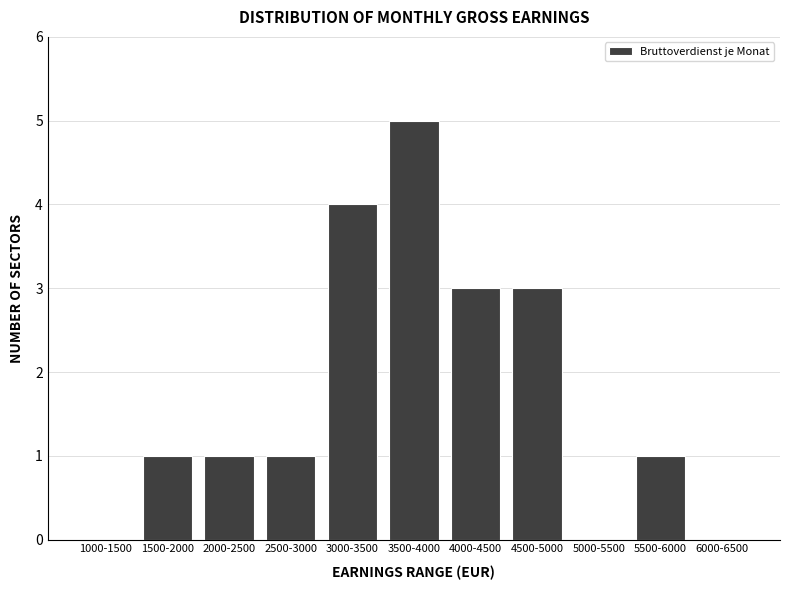

Reading right to left, transcribe all the data shown in this chart.

6000-6500=0	5500-6000=1	5000-5500=0	4500-5000=3	4000-4500=3	3500-4000=5	3000-3500=4	2500-3000=1	2000-2500=1	1500-2000=1	1000-1500=0